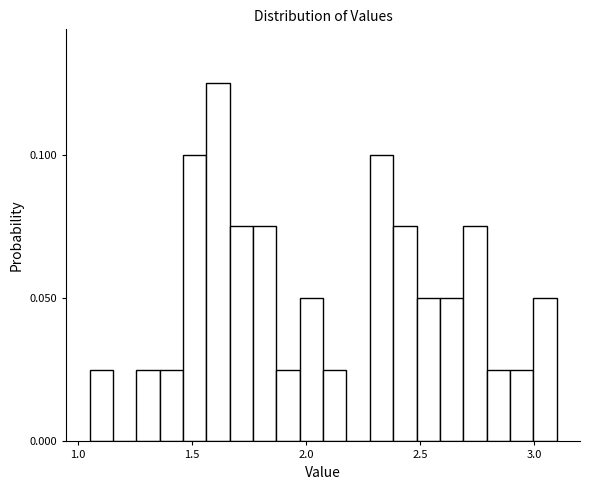

Around what value on the x-axis is the tallest bar? Give the approximate position of its centre, as read against the axis.

1.60